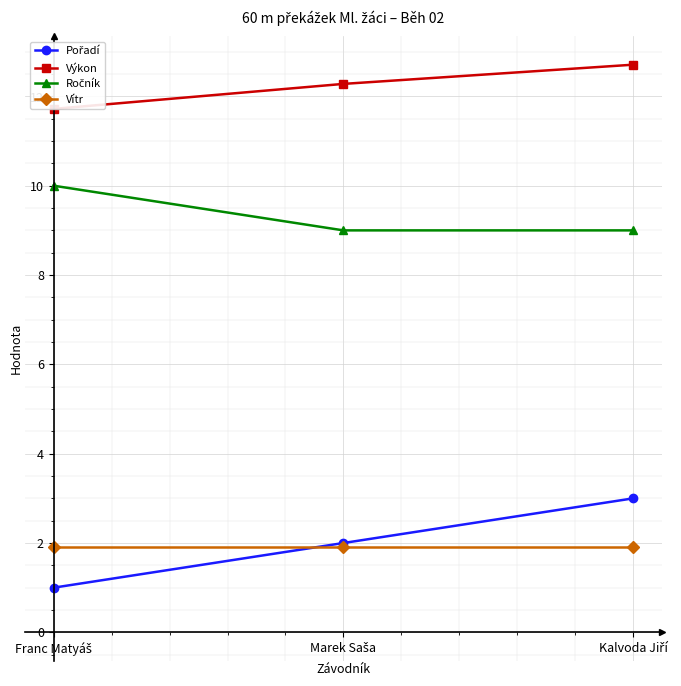

Count the number of data series in this chart.

4